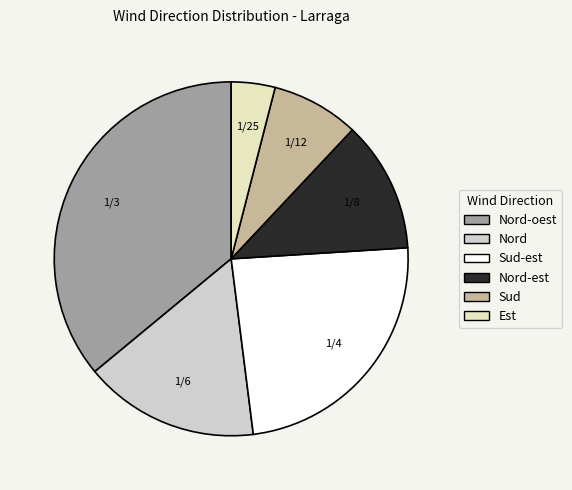

Which category has the smallest portion of the pie?

Est